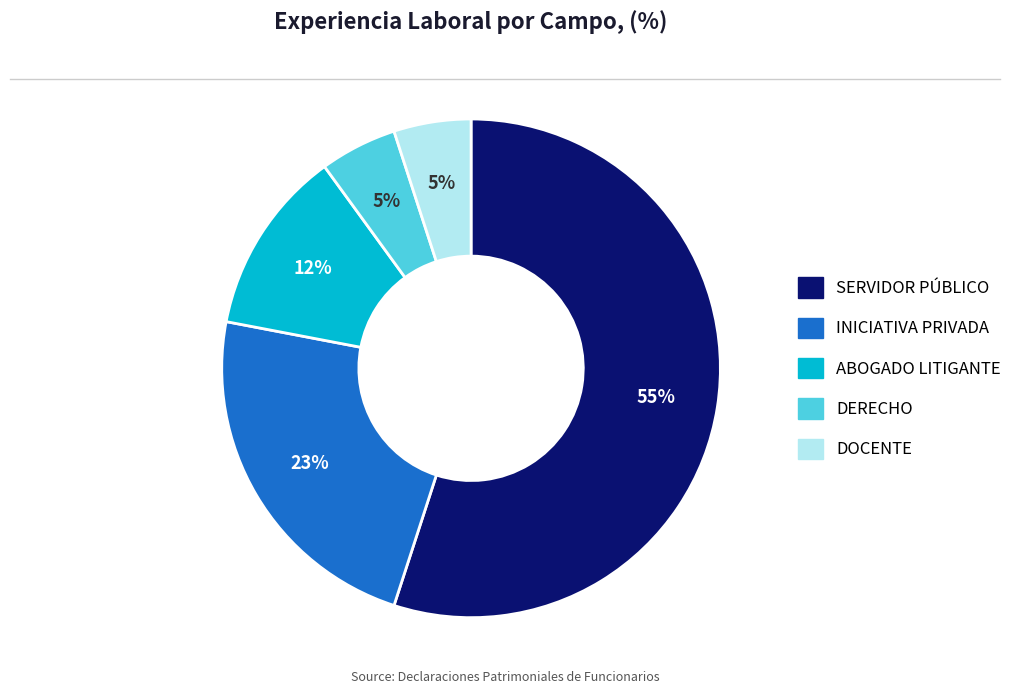

Between DERECHO and SERVIDOR PÚBLICO, which is larger?

SERVIDOR PÚBLICO